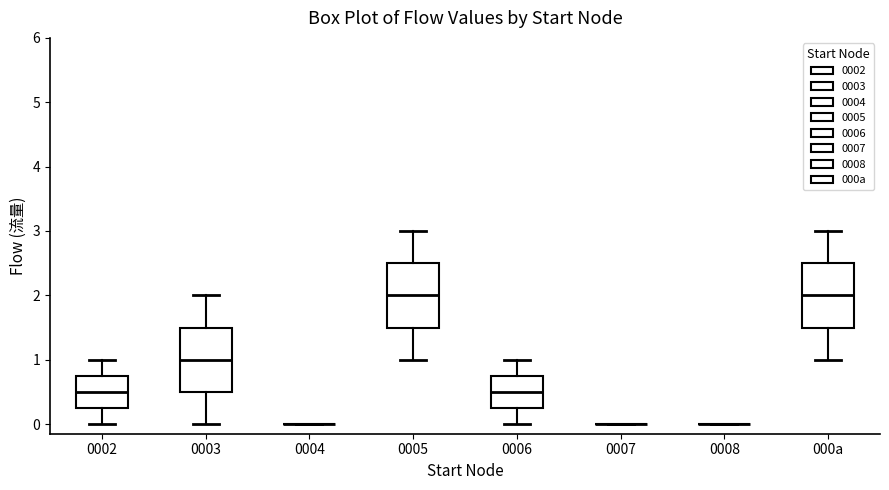

Reading left to right, transcribe this box plot: for each box, give where its median line is, the range the box spans, and where its two whiskers end, as read against the y-axis. The values are not printed on the chart, so give them approximately, as read against the axis.

0002: median 0.5, box 0.3 to 0.8, whiskers 0.0 to 1.0
0003: median 1.0, box 0.5 to 1.5, whiskers 0.0 to 2.0
0004: box collapsed to a line at 0.0, whiskers 0.0 to 0.0
0005: median 2.0, box 1.5 to 2.5, whiskers 1.0 to 3.0
0006: median 0.5, box 0.3 to 0.8, whiskers 0.0 to 1.0
0007: box collapsed to a line at 0.0, whiskers 0.0 to 0.0
0008: box collapsed to a line at 0.0, whiskers 0.0 to 0.0
000a: median 2.0, box 1.5 to 2.5, whiskers 1.0 to 3.0